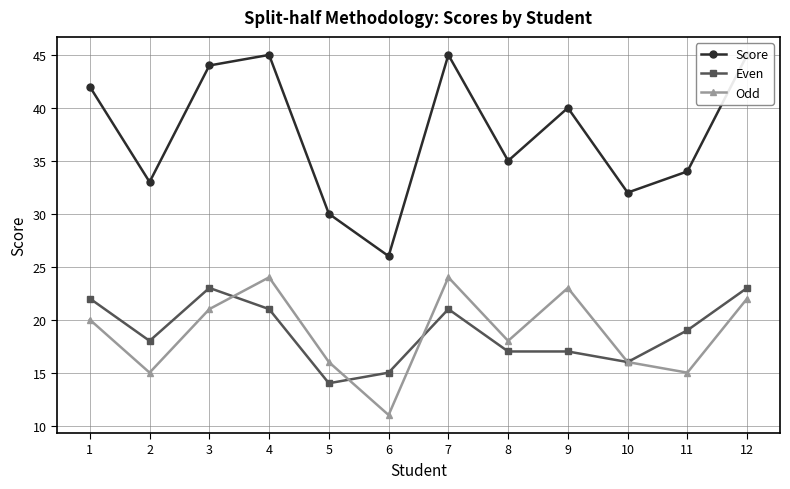

What is the value of the Even point at the 10th from the left?

16